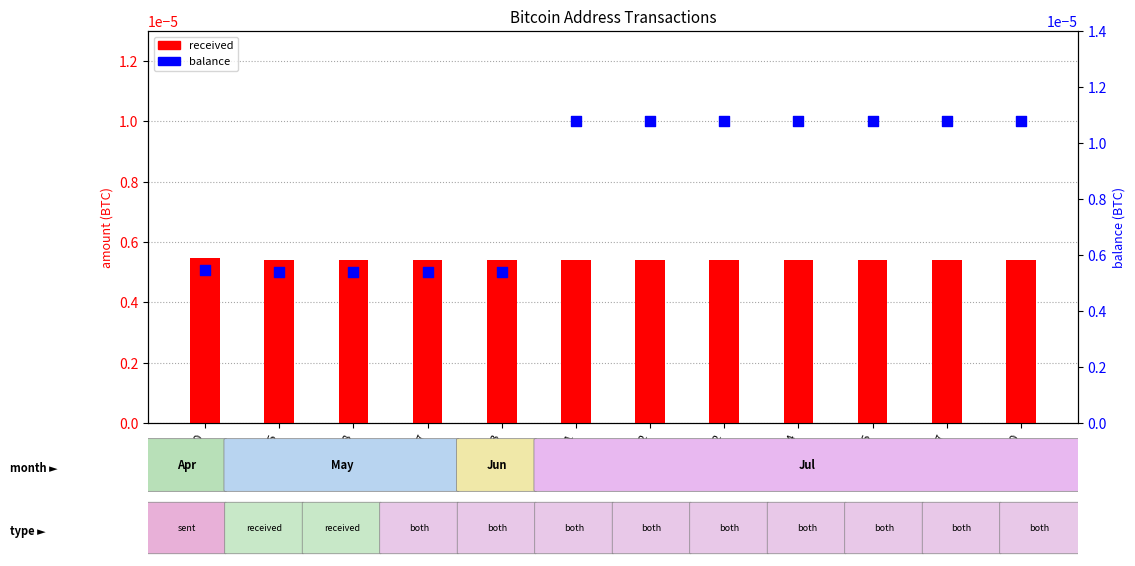

Which series contains the lowest Y value?

received